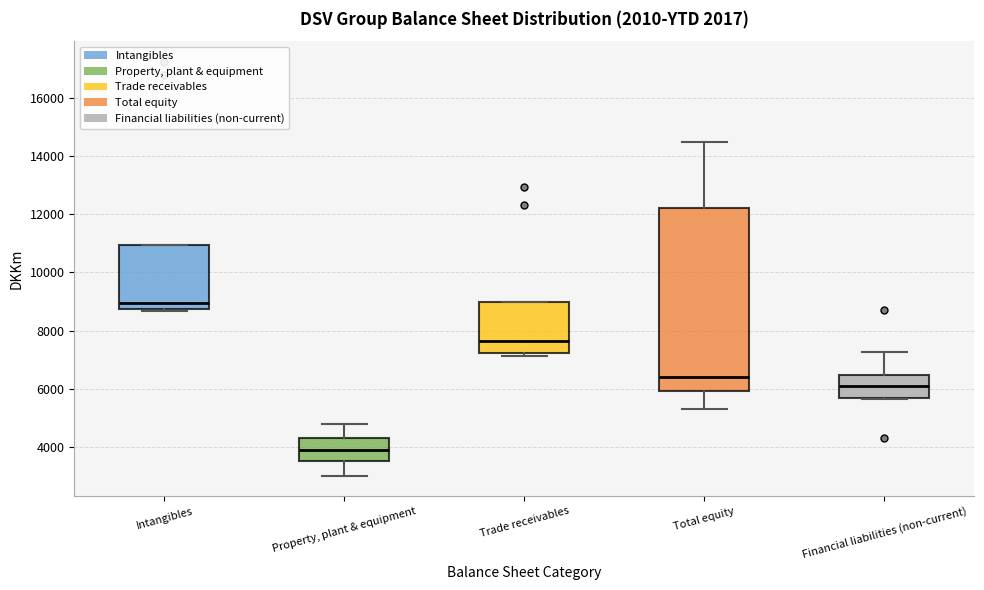

Reading left to right, transcribe this box plot: for each box, give where its median line is, the range the box spans, and where its two whiskers end, as read against the y-axis. The values are not printed on the chart, so give them approximately, as read against the axis.

Intangibles: median 9000, box 8800 to 11000, whiskers 8600 to 11000
Property, plant & equipment: median 4000, box 3600 to 4400, whiskers 3000 to 4800
Trade receivables: median 7600, box 7200 to 9000, whiskers 7200 (just below the box's lower edge) to 9000
Total equity: median 6400, box 6000 to 12200, whiskers 5400 to 14600
Financial liabilities (non-current): median 6000, box 5600 to 6400, whiskers 5600 to 7200